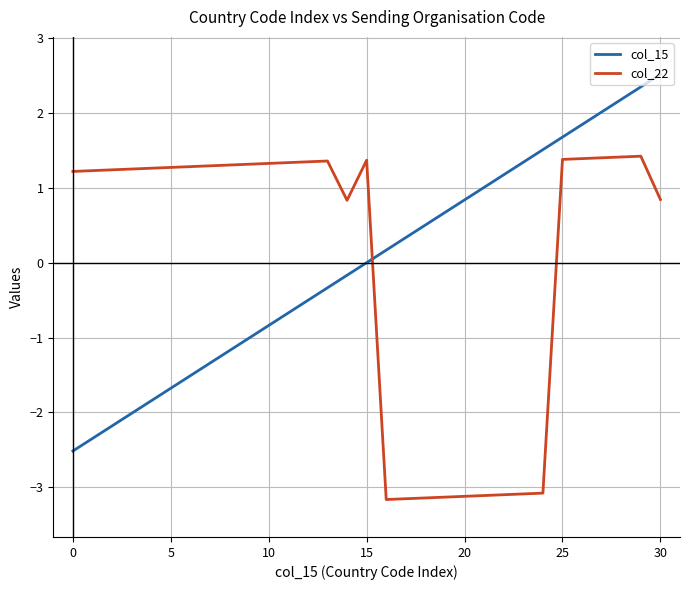

True or false: col_15 and col_22 cross at least once.

True